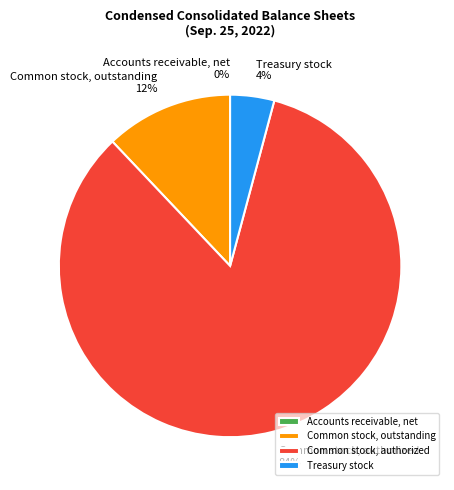

What is the largest slice in the pie chart?

Common stock, authorized